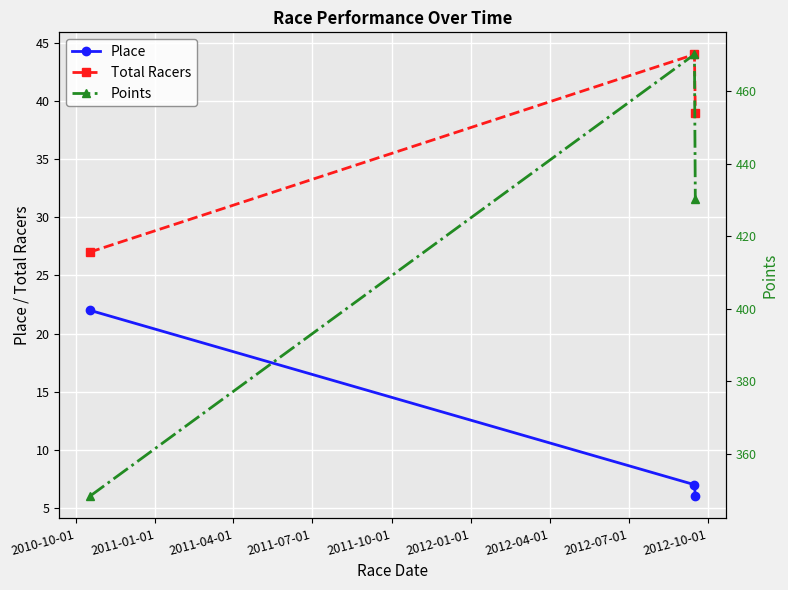

What is the lowest value of the Total Racers series?

27